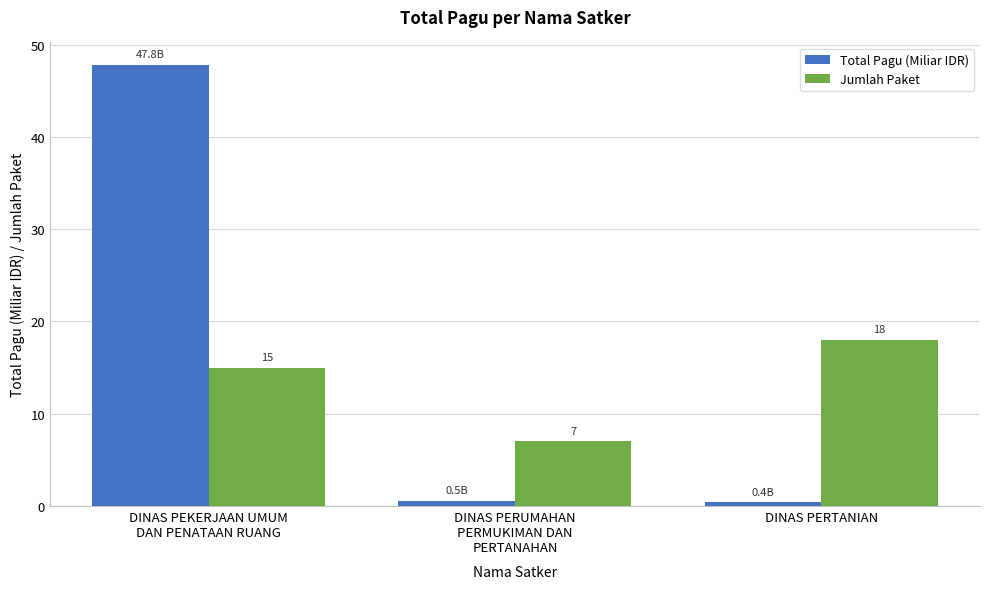

What is the sum of all Jumlah Paket values?

40.0